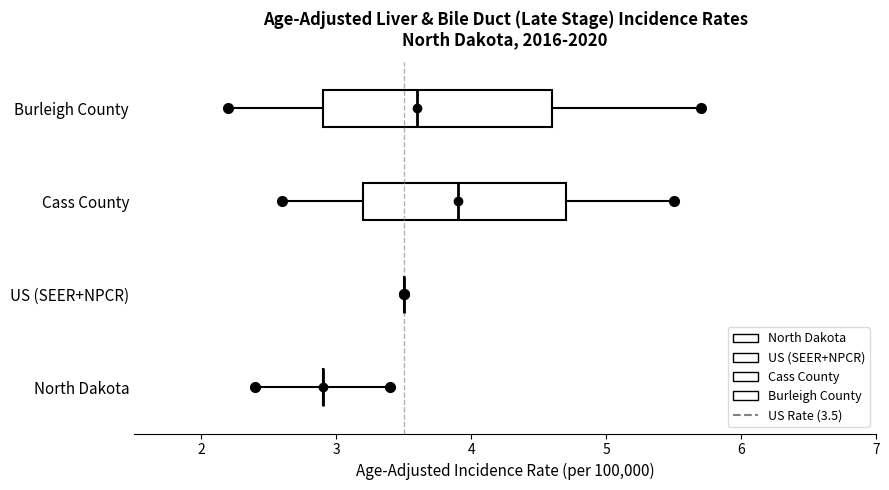

Which box is the widest, from its left edge to its right edge?

Burleigh County